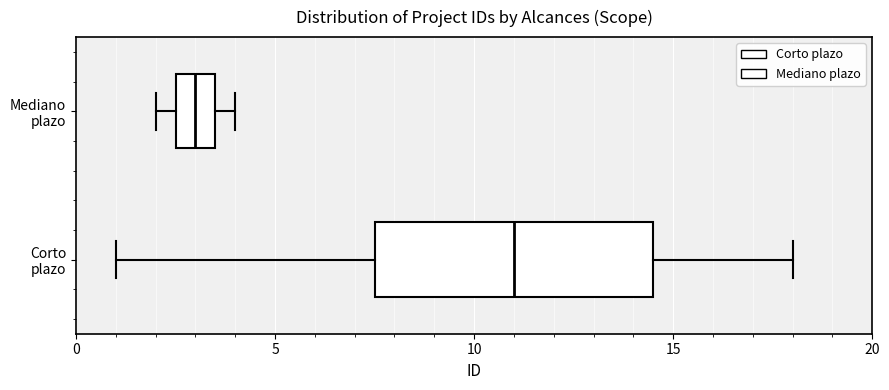

Reading bottom to top, read every box against the x-axis: the position of its median line, the range the box covers, and the ends of its whiskers. The values are not printed on the chart, so give them approximately, as read against the axis.

Corto plazo: median 11.0, box 7.5 to 14.5, whiskers 1.0 to 18.0
Mediano plazo: median 3.0, box 2.5 to 3.5, whiskers 2.0 to 4.0